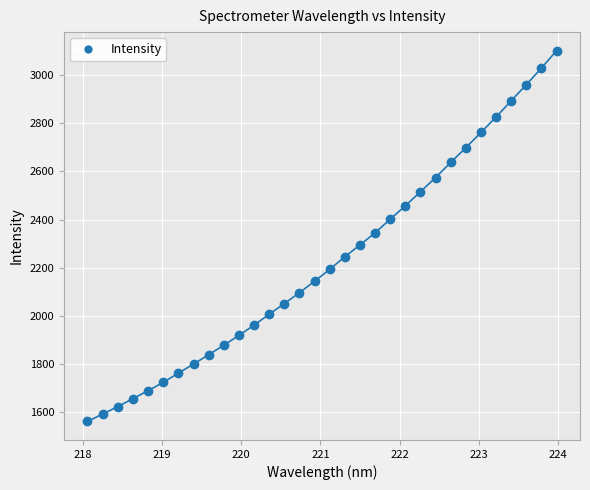

What is the range of X values (max minus min)?

5.9